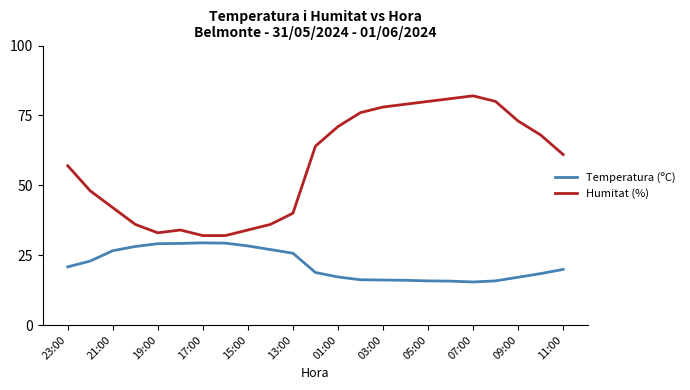

Rank the series by their average value, from highest to lowest.

Humitat (%), Temperatura (ºC)